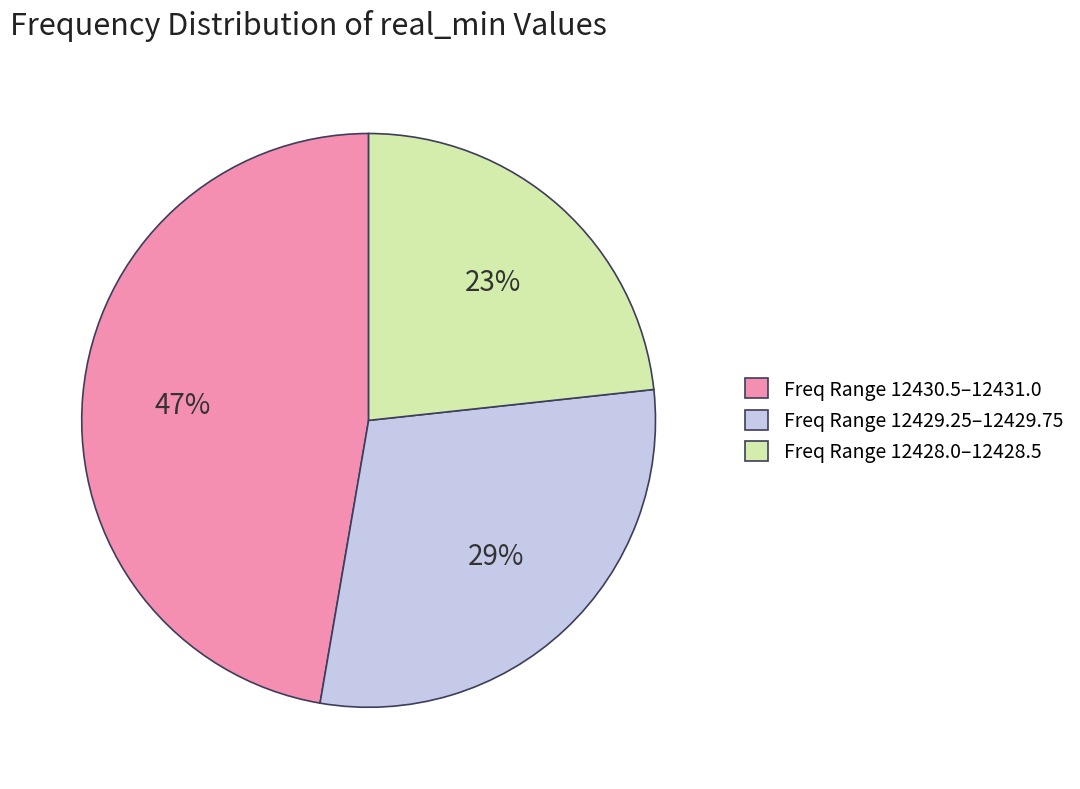

To the nearest percent, what is the difference between the largest and smallest slice percentages?

24%